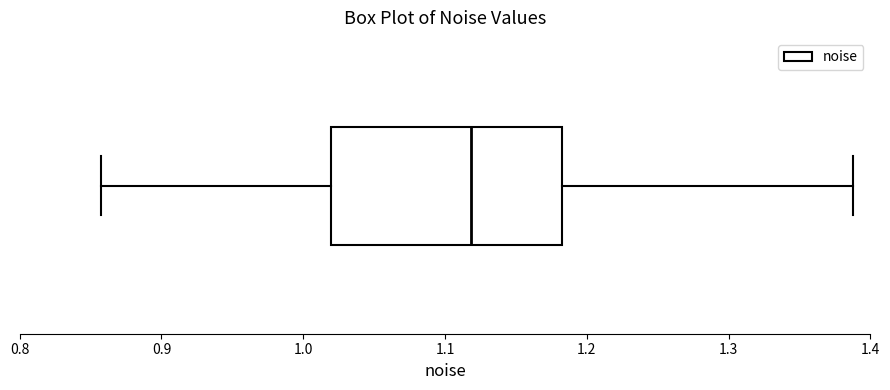

Where is the left edge of the box on the x-axis? The values are not printed on the chart, so give them approximately, as read against the axis.

1.02